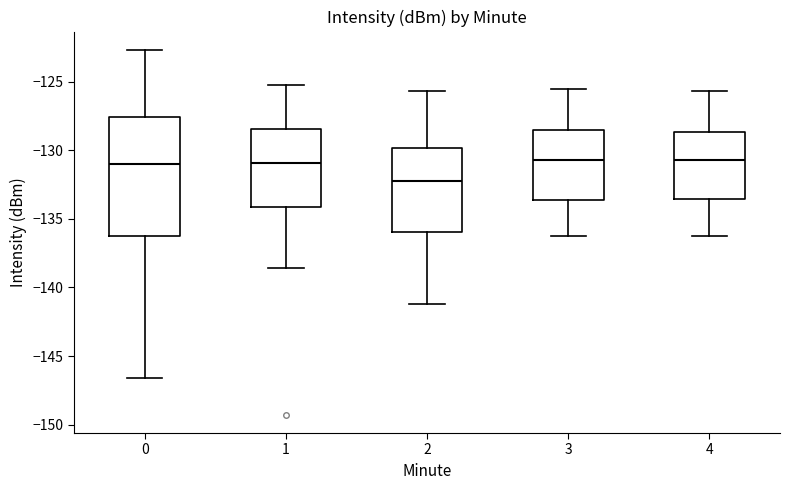

Reading left to right, transcribe this box plot: for each box, give where its median line is, the range the box spans, and where its two whiskers end, as read against the y-axis. The values are not printed on the chart, so give them approximately, as read against the axis.

0: median -131.0, box -136.5 to -127.5, whiskers -146.5 to -122.5
1: median -131.0, box -134.0 to -128.5, whiskers -138.5 to -125.5
2: median -132.0, box -136.0 to -130.0, whiskers -141.0 to -125.5
3: median -130.5, box -133.5 to -128.5, whiskers -136.0 to -125.5
4: median -130.5, box -133.5 to -128.5, whiskers -136.0 to -125.5